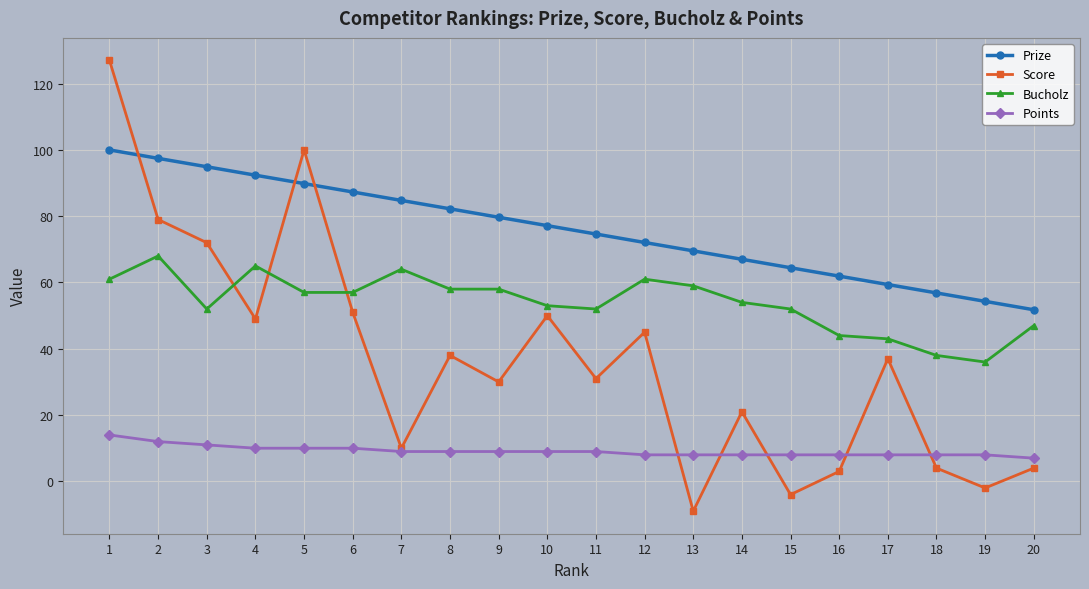

Which series has the widest spread of values?

Score